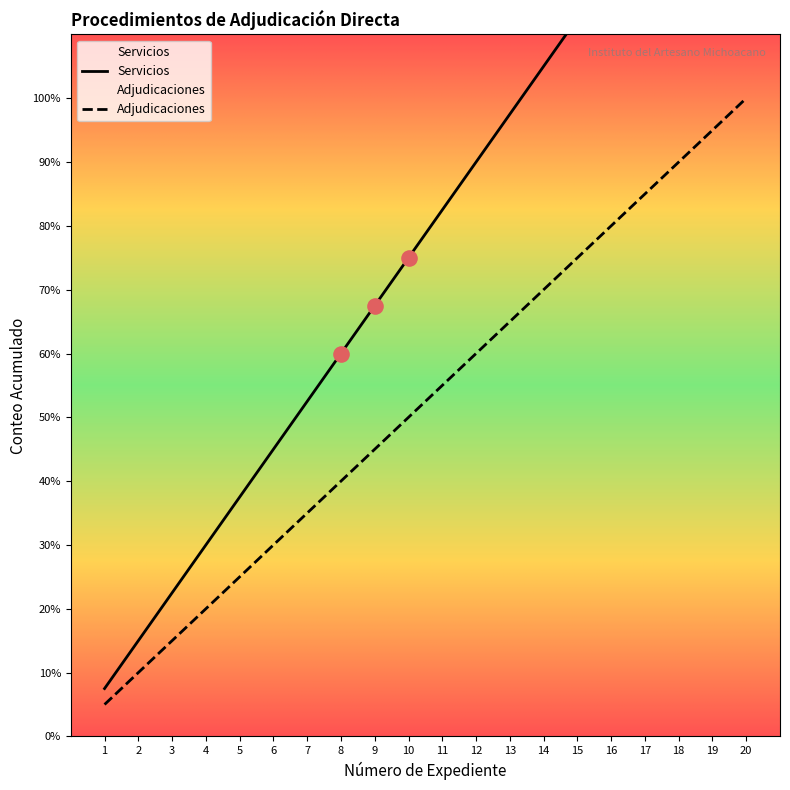

Approximately how many times larger is the value at 16 compared to 17?

0.9